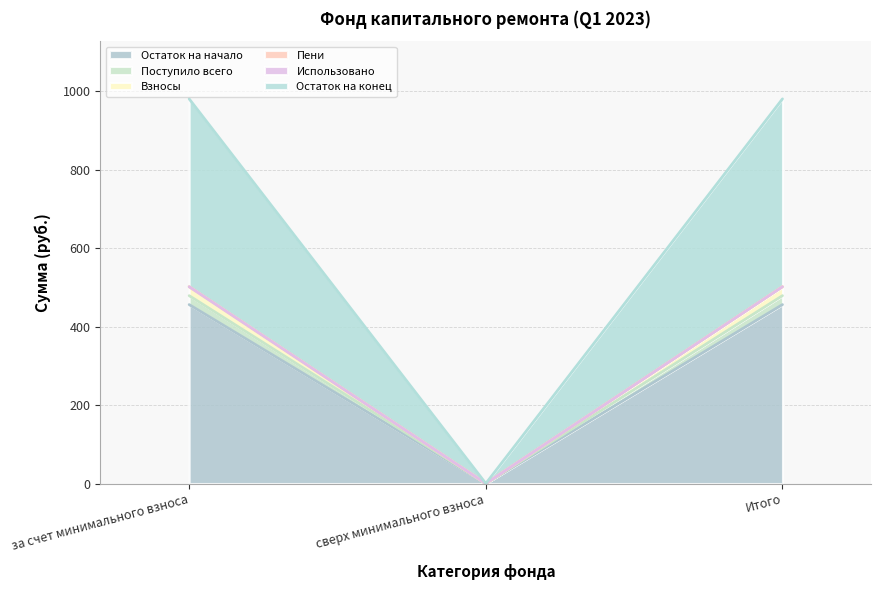

Which label corresponds to the smallest value in the chart?

сверх минимального взноса